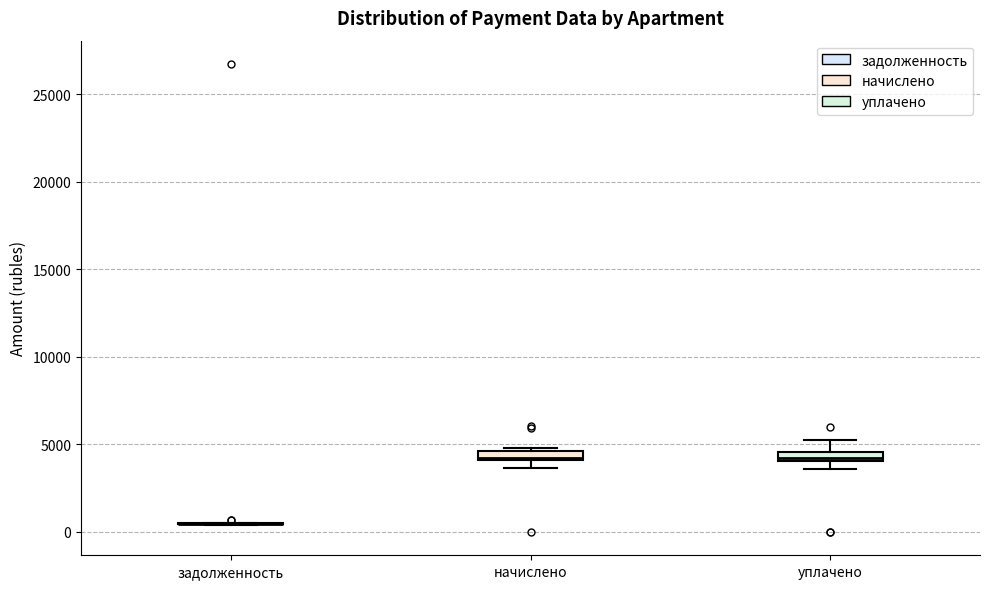

Where is the upper edge of the box for начислено on the y-axis? The values are not printed on the chart, so give them approximately, as read against the axis.

4500